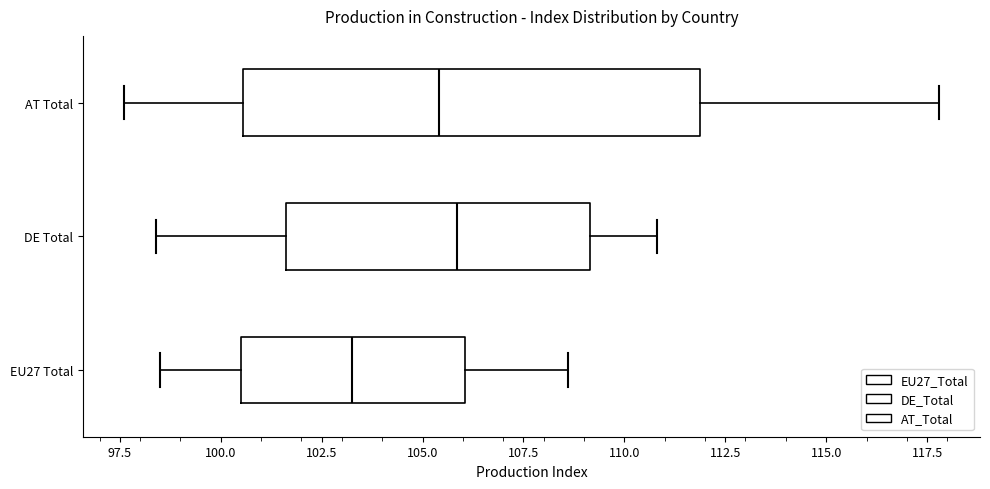

Reading bottom to top, transcribe this box plot: for each box, give where its median line is, the range the box spans, and where its two whiskers end, as read against the x-axis. The values are not printed on the chart, so give them approximately, as read against the axis.

EU27 Total: median 103.5, box 100.5 to 106.0, whiskers 98.5 to 108.5
DE Total: median 106.0, box 101.5 to 109.0, whiskers 98.5 to 111.0
AT Total: median 105.5, box 100.5 to 112.0, whiskers 97.5 to 118.0